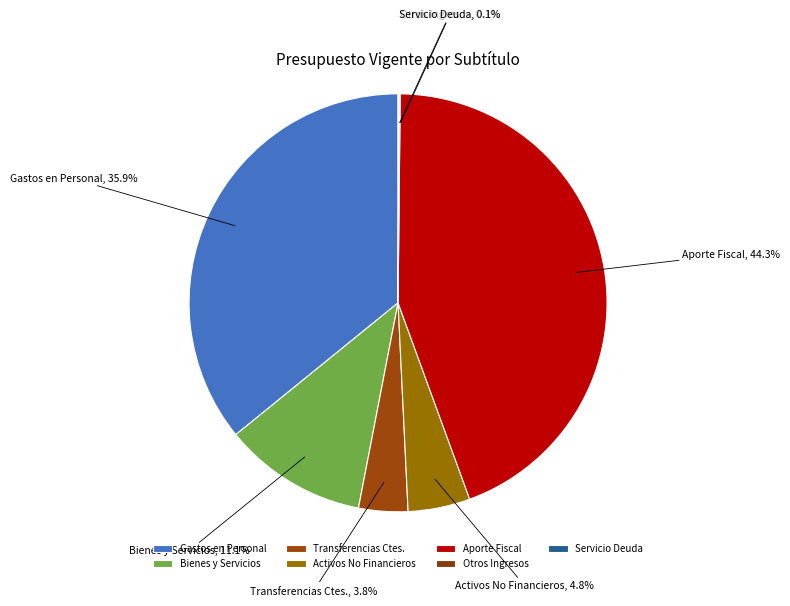

Is Transferencias Ctes. the majority of the pie?

No